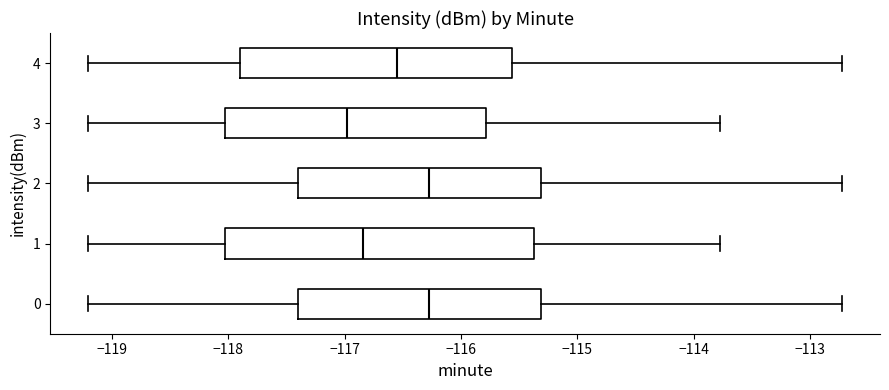

Reading bottom to top, transcribe this box plot: for each box, give where its median line is, the range the box spans, and where its two whiskers end, as read against the x-axis. The values are not printed on the chart, so give them approximately, as read against the axis.

0: median -116.3, box -117.4 to -115.3, whiskers -119.2 to -112.7
1: median -116.8, box -118.0 to -115.4, whiskers -119.2 to -113.8
2: median -116.3, box -117.4 to -115.3, whiskers -119.2 to -112.7
3: median -117.0, box -118.0 to -115.8, whiskers -119.2 to -113.8
4: median -116.5, box -117.9 to -115.6, whiskers -119.2 to -112.7